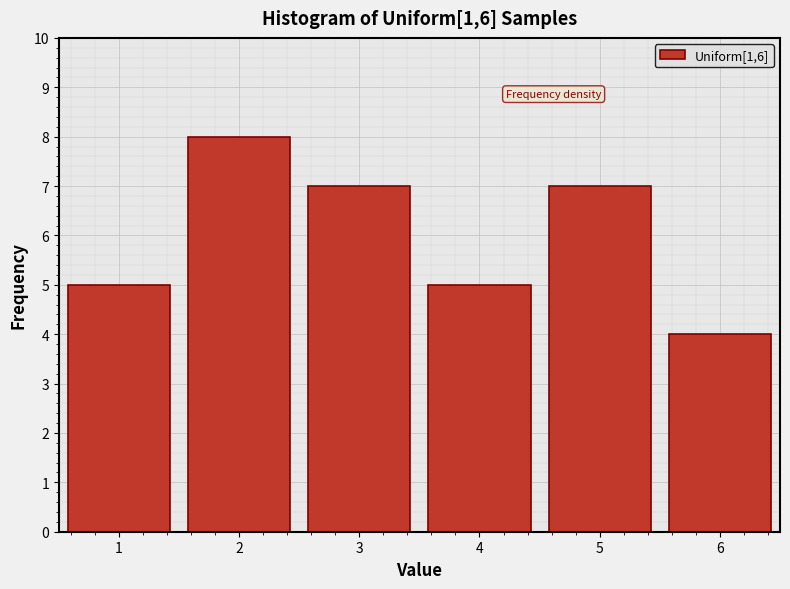

Reading left to right, transcribe all the data shown in this chart.

5	8	7	5	7	4